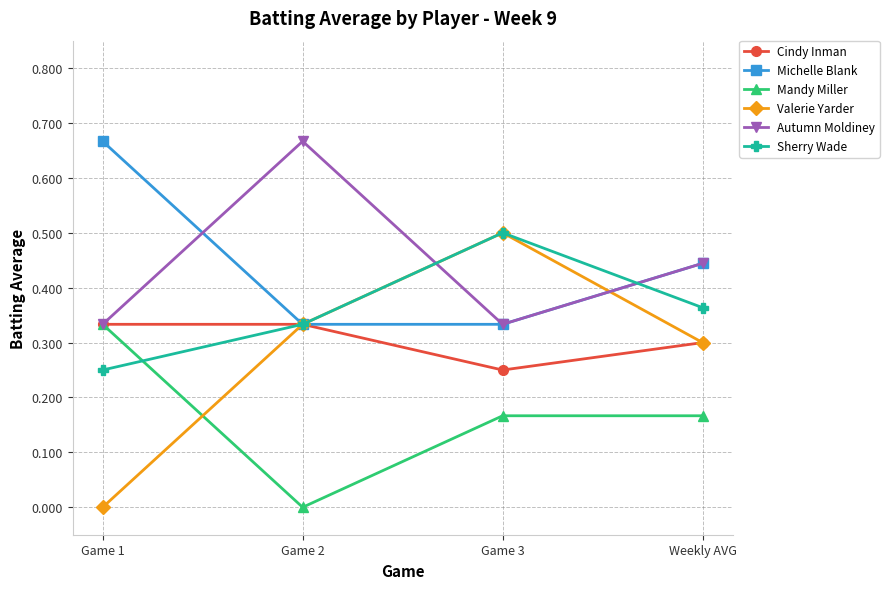

Which series changed the most between Game 2 and Weekly AVG?

Autumn Moldiney